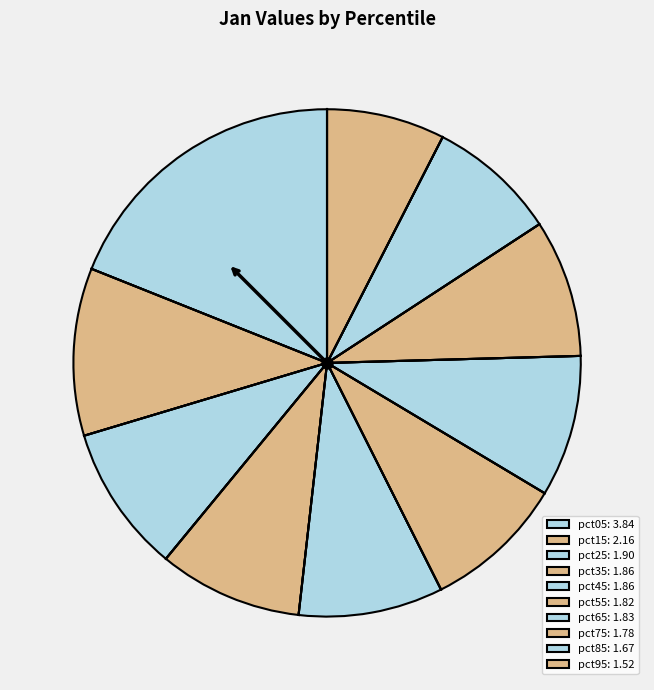

Do pct05 and pct25 together represent more than half of the pie?

No